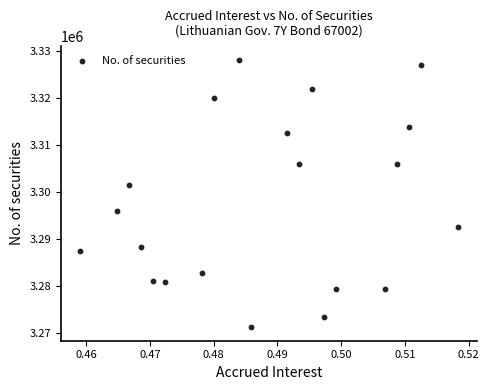

What is the range of Y values (max minus min)?

56959.5